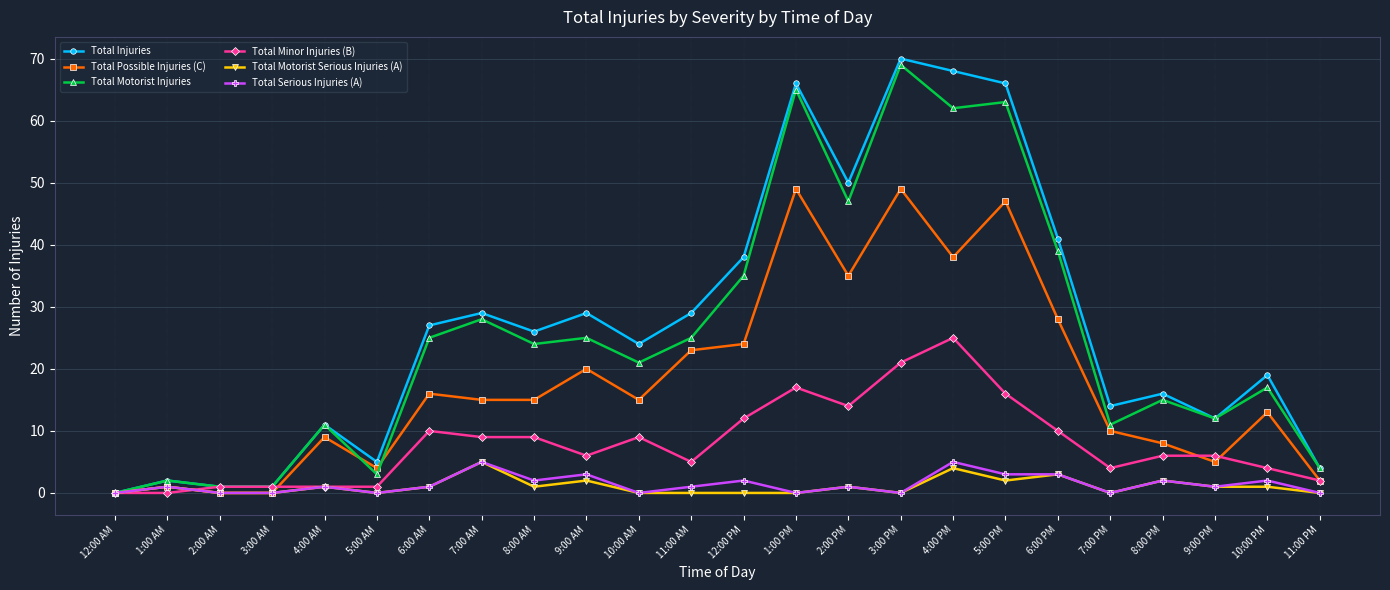

Where does the Total Motorist Injuries series first go above 24?

6:00 AM